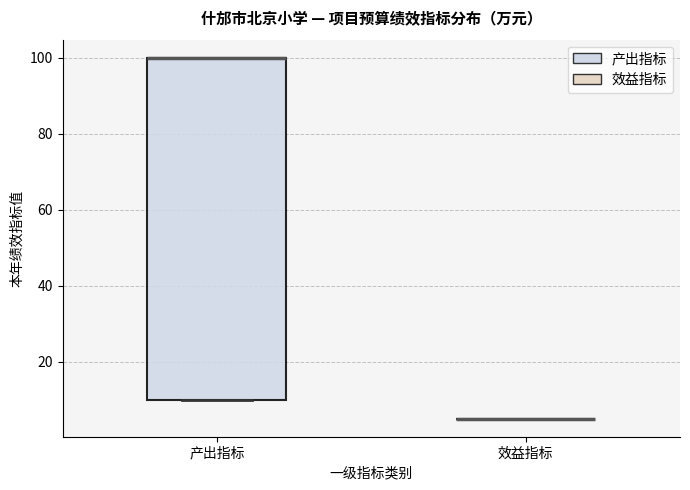

Reading left to right, transcribe this box plot: for each box, give where its median line is, the range the box spans, and where its two whiskers end, as read against the y-axis. The values are not printed on the chart, so give them approximately, as read against the axis.

产出指标: median 100 (drawn on the box's upper edge), box 10 to 100, whiskers 10 to 100
效益指标: box collapsed to a line at 6, whiskers 6 to 6